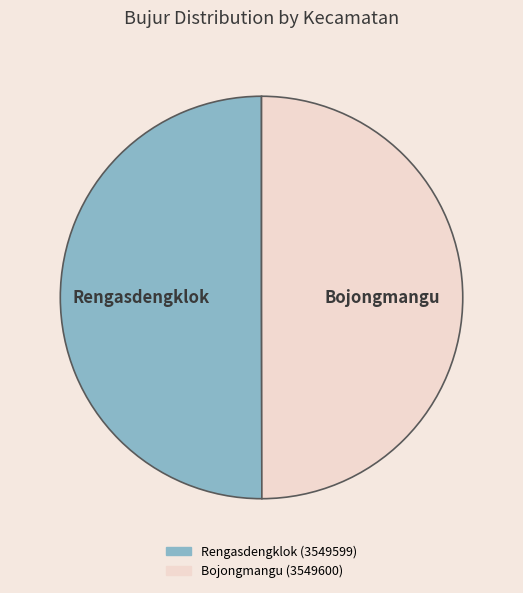

How many segments does this pie chart have?

2